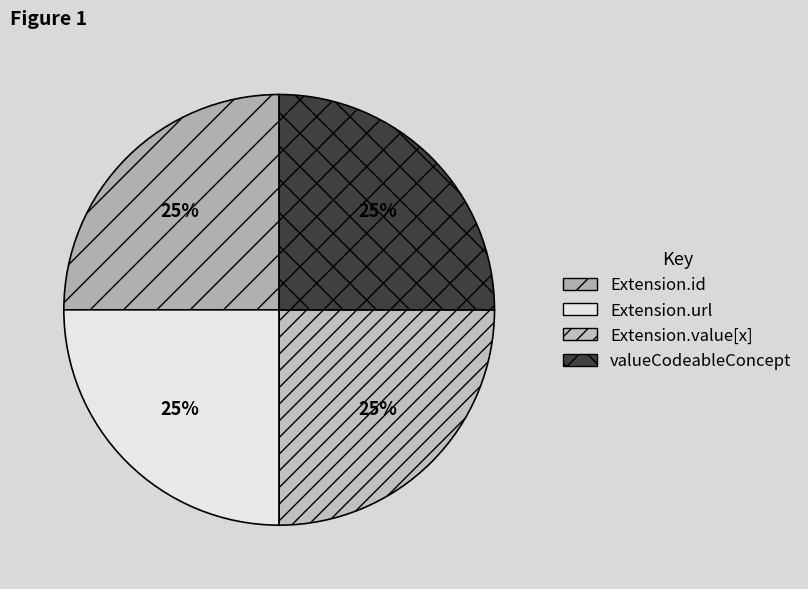

How many slices are in this pie chart?

4